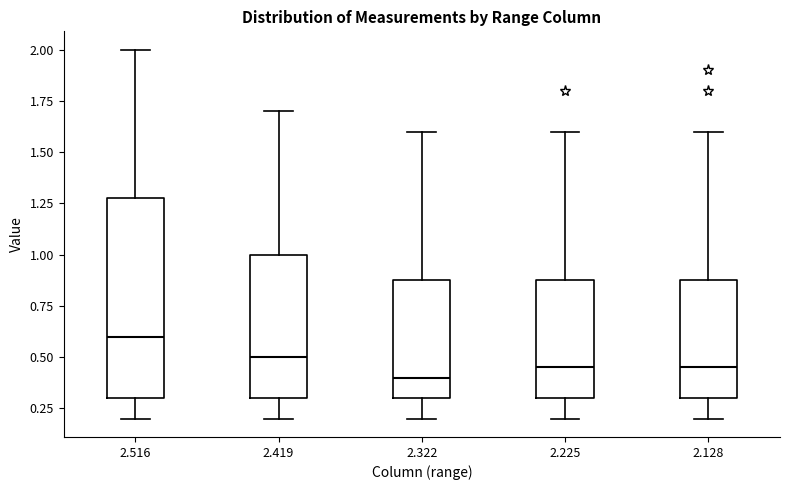

Reading left to right, transcribe this box plot: for each box, give where its median line is, the range the box spans, and where its two whiskers end, as read against the y-axis. The values are not printed on the chart, so give them approximately, as read against the axis.

2.516: median 0.60, box 0.30 to 1.30, whiskers 0.20 to 2.00
2.419: median 0.50, box 0.30 to 1.00, whiskers 0.20 to 1.70
2.322: median 0.40, box 0.30 to 0.90, whiskers 0.20 to 1.60
2.225: median 0.45, box 0.30 to 0.90, whiskers 0.20 to 1.60
2.128: median 0.45, box 0.30 to 0.90, whiskers 0.20 to 1.60